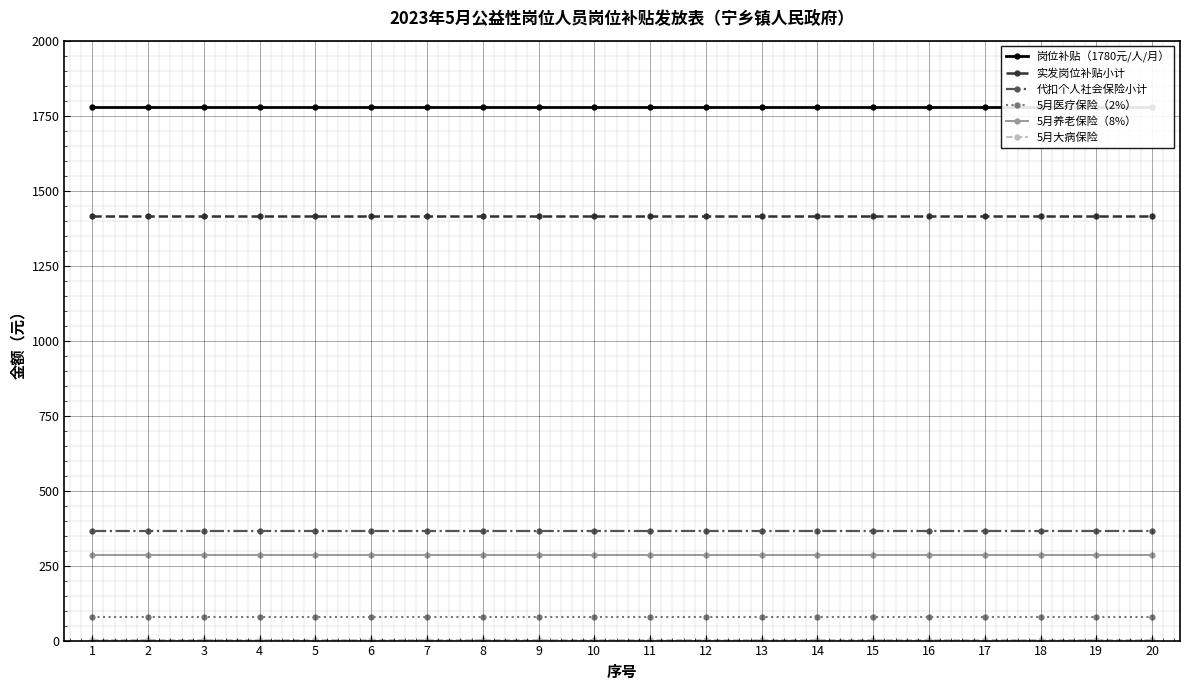

How many lines are shown in the chart?

6